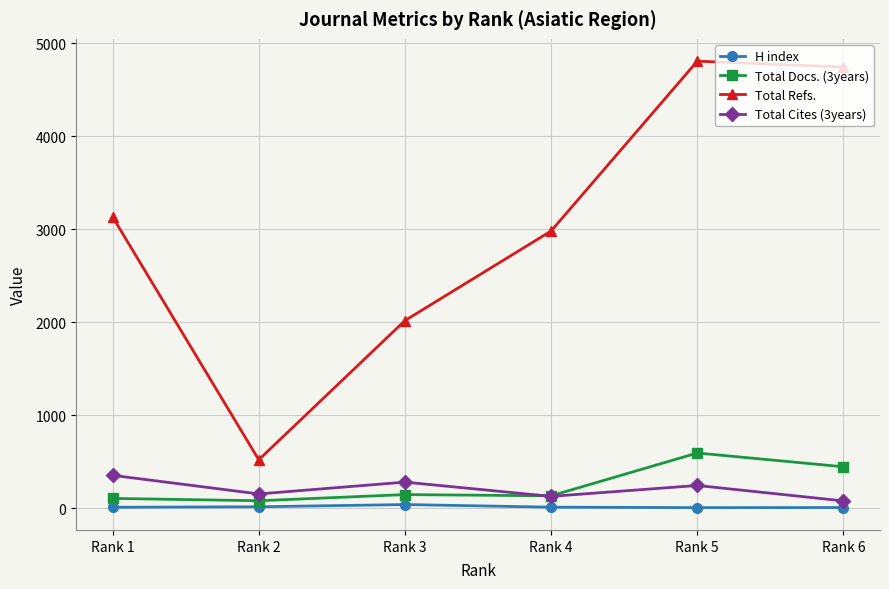

The Total Cites (3years) series shows 129 at Rank 4. True or false?

True